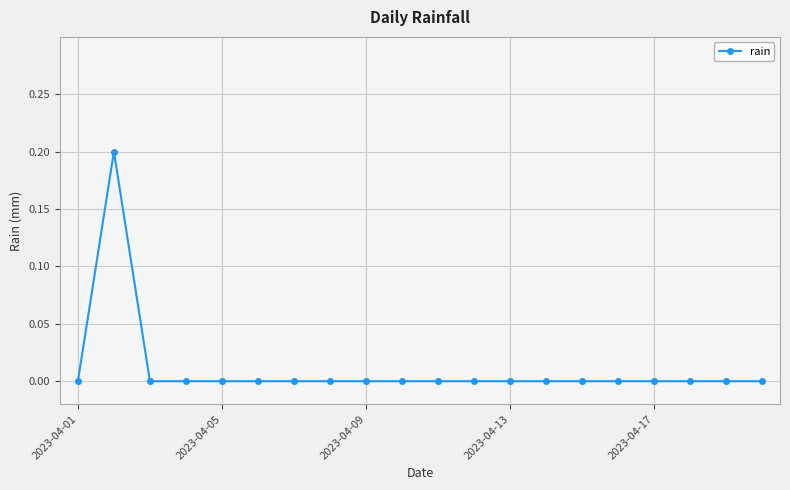

Is this an area chart (filled region under the line)?

No